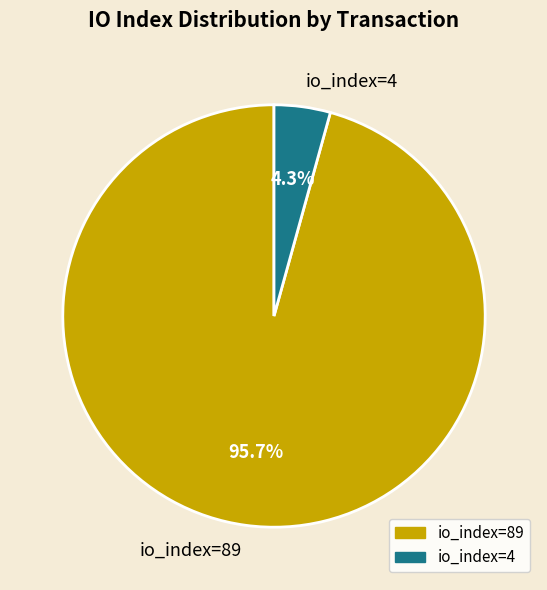

Rank the categories by value from lowest to highest.

io_index=4, io_index=89